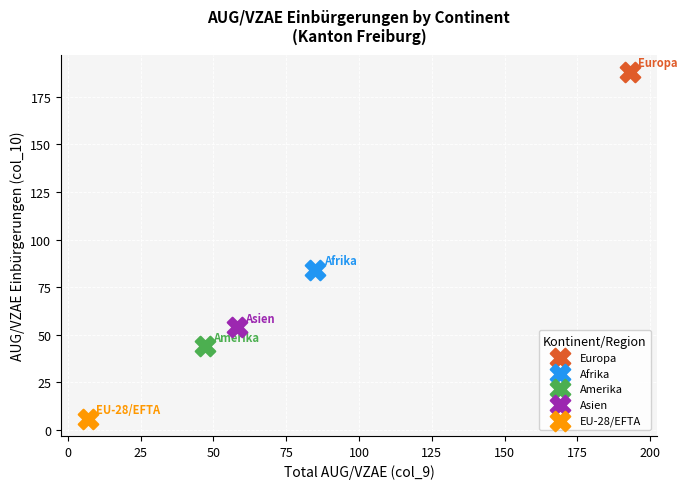

Which series contains the lowest Y value?

EU-28/EFTA